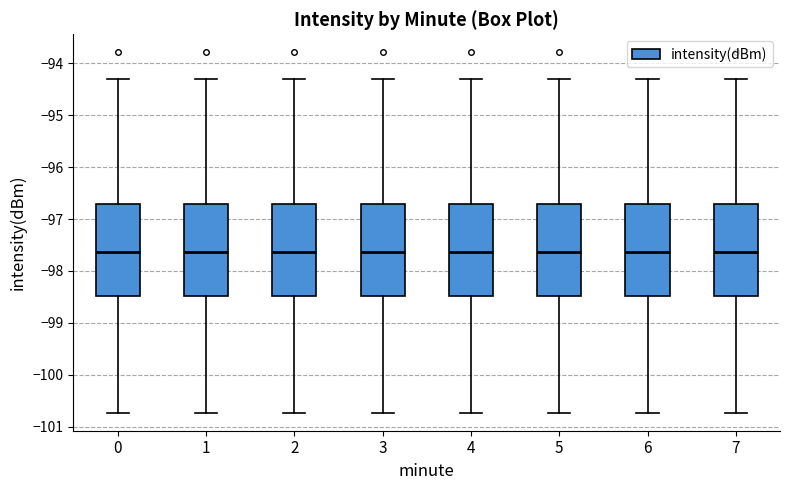

Where does the lower whisker of the box at x = 2 end on the y-axis? The values are not printed on the chart, so give them approximately, as read against the axis.

-100.7